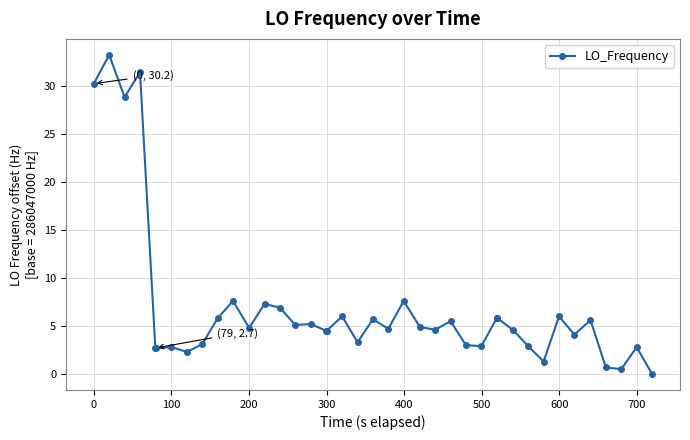

What is the difference between the maximum and minimum values?

33.2